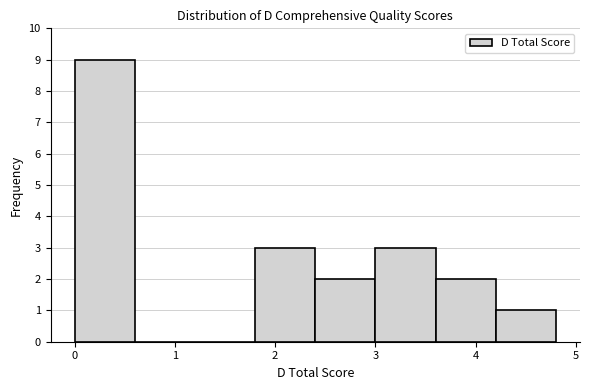

Reading left to right, list every bar in this chart as the range it spans on the x-axis followed by its height. The values are not printed on the chart, so give them approximately, as read against the axis.

0.0 to 0.6: 9
0.6 to 1.2: 0
1.2 to 1.8: 0
1.8 to 2.4: 3
2.4 to 3.0: 2
3.0 to 3.6: 3
3.6 to 4.2: 2
4.2 to 4.8: 1